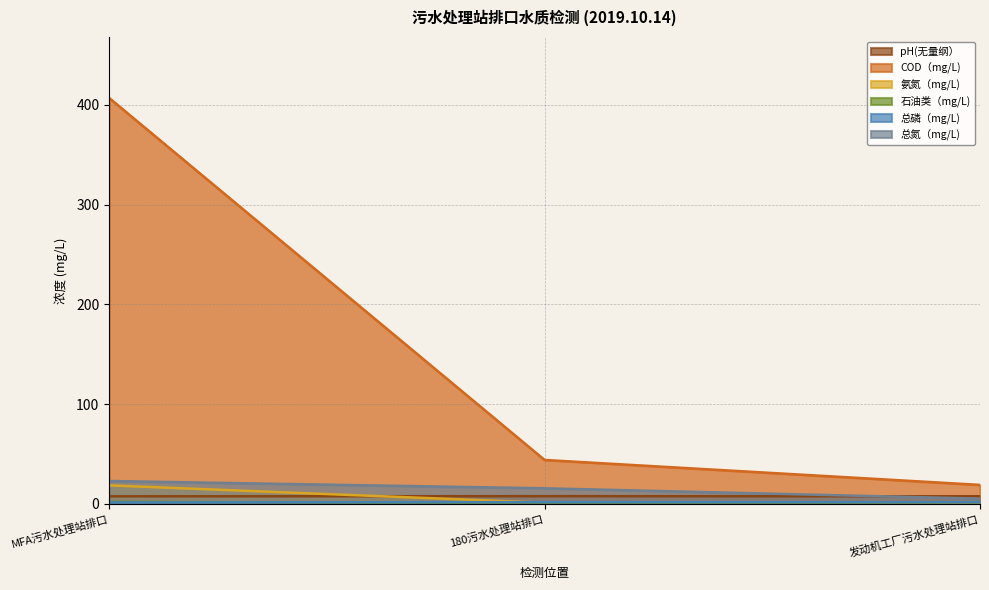

What is the minimum value for COD（mg/L)?

19.0